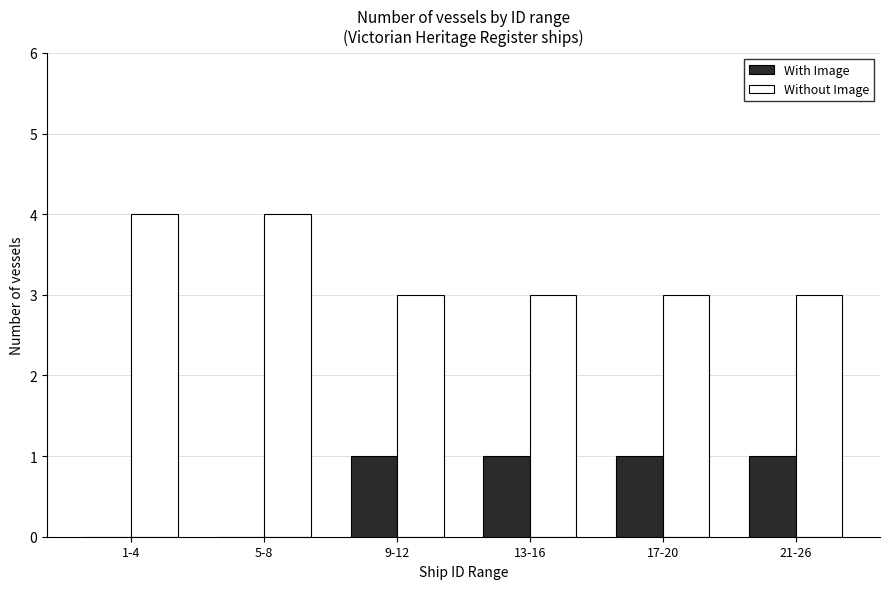

Reading right to left, transcribe all the data shown in this chart.

With Image: 21-26=1	17-20=1	13-16=1	9-12=1	5-8=0	1-4=0
Without Image: 21-26=3	17-20=3	13-16=3	9-12=3	5-8=4	1-4=4